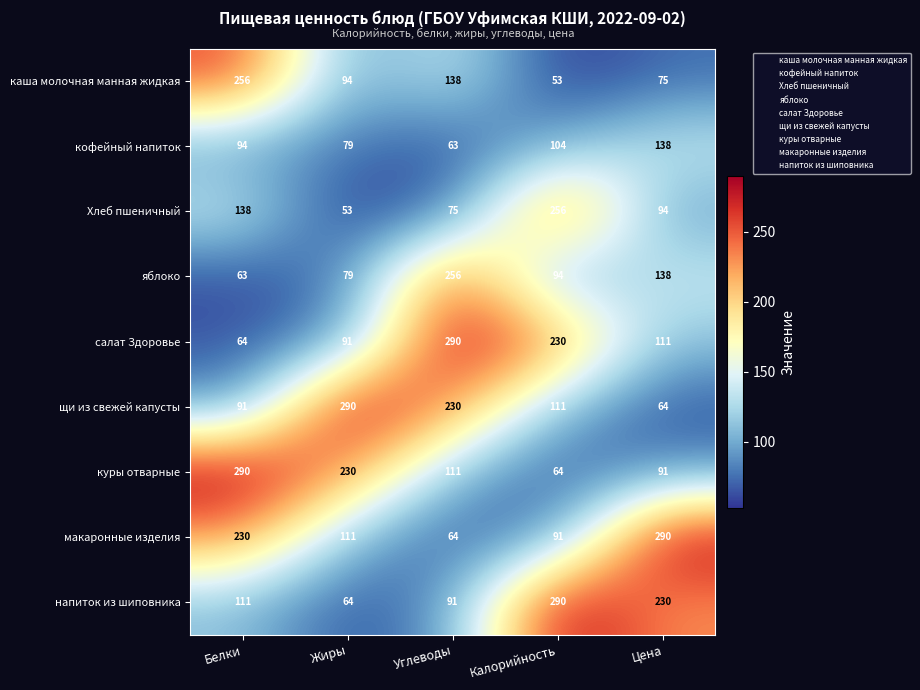

What is the minimum value for щи из свежей капусты?

64